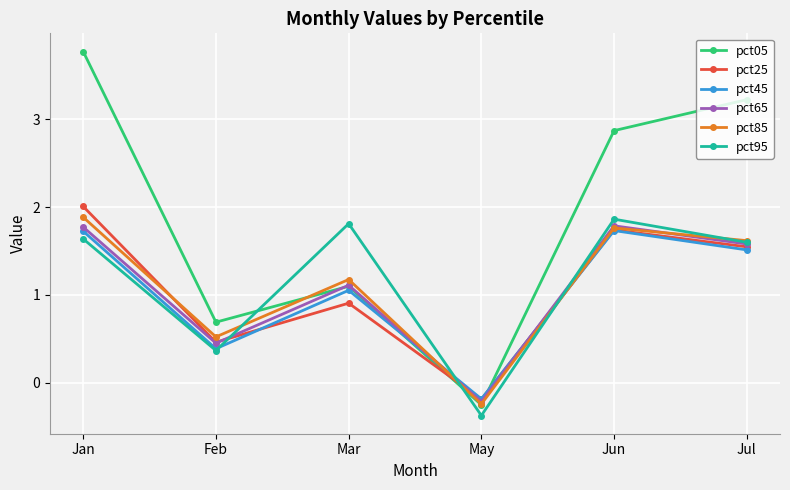

True or false: pct25 and pct95 cross at least once.

True